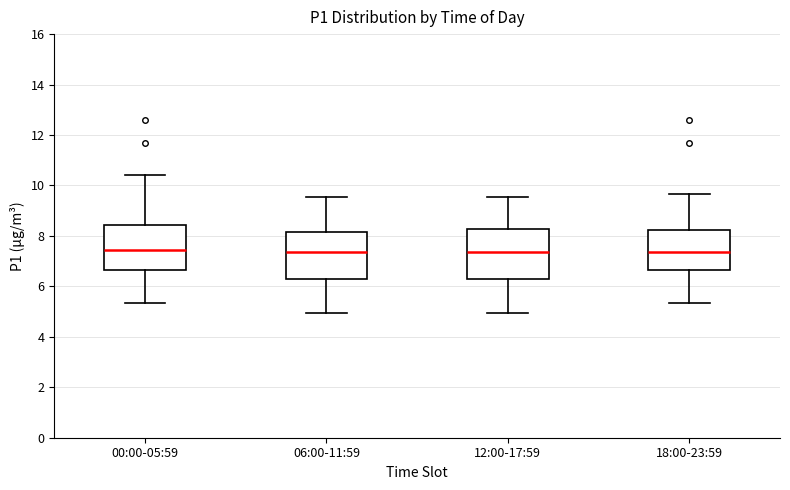

Reading left to right, read every box against the y-axis: the position of its median line, the range the box covers, and the ends of its whiskers. The values are not printed on the chart, so give them approximately, as read against the axis.

00:00-05:59: median 7.4, box 6.6 to 8.4, whiskers 5.4 to 10.4
06:00-11:59: median 7.4, box 6.4 to 8.2, whiskers 5.0 to 9.6
12:00-17:59: median 7.4, box 6.4 to 8.2, whiskers 5.0 to 9.6
18:00-23:59: median 7.4, box 6.6 to 8.2, whiskers 5.4 to 9.6